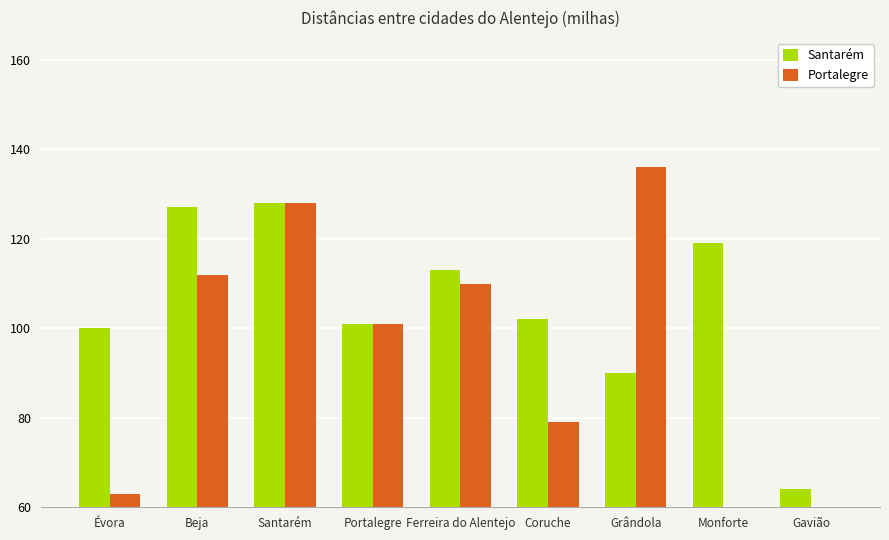

How many bars are there in total?

18